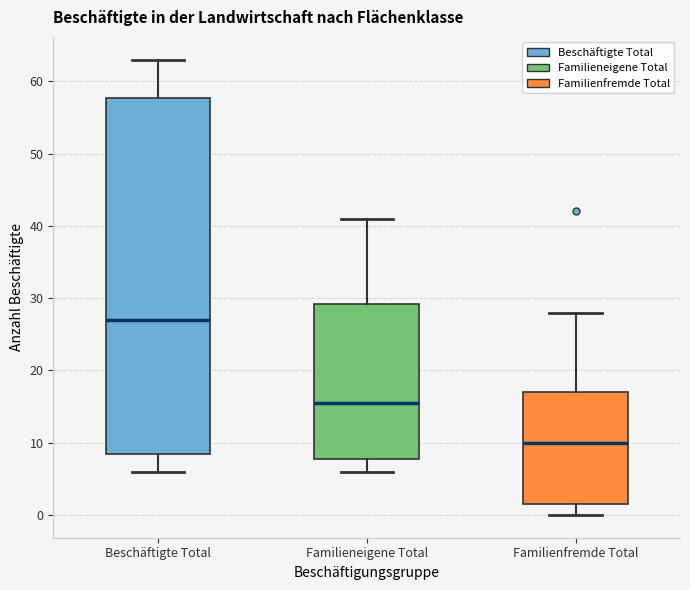

Where is the upper edge of the box for Familienfremde Total on the y-axis? The values are not printed on the chart, so give them approximately, as read against the axis.

17